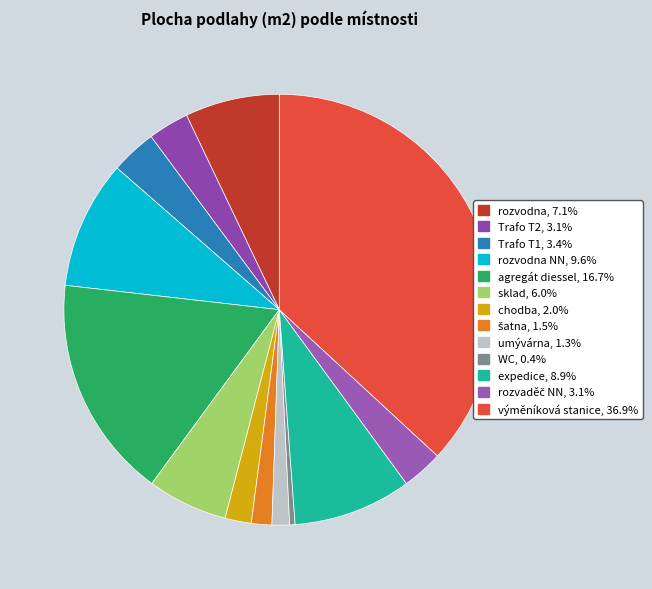

Which category has the smallest portion of the pie?

WC